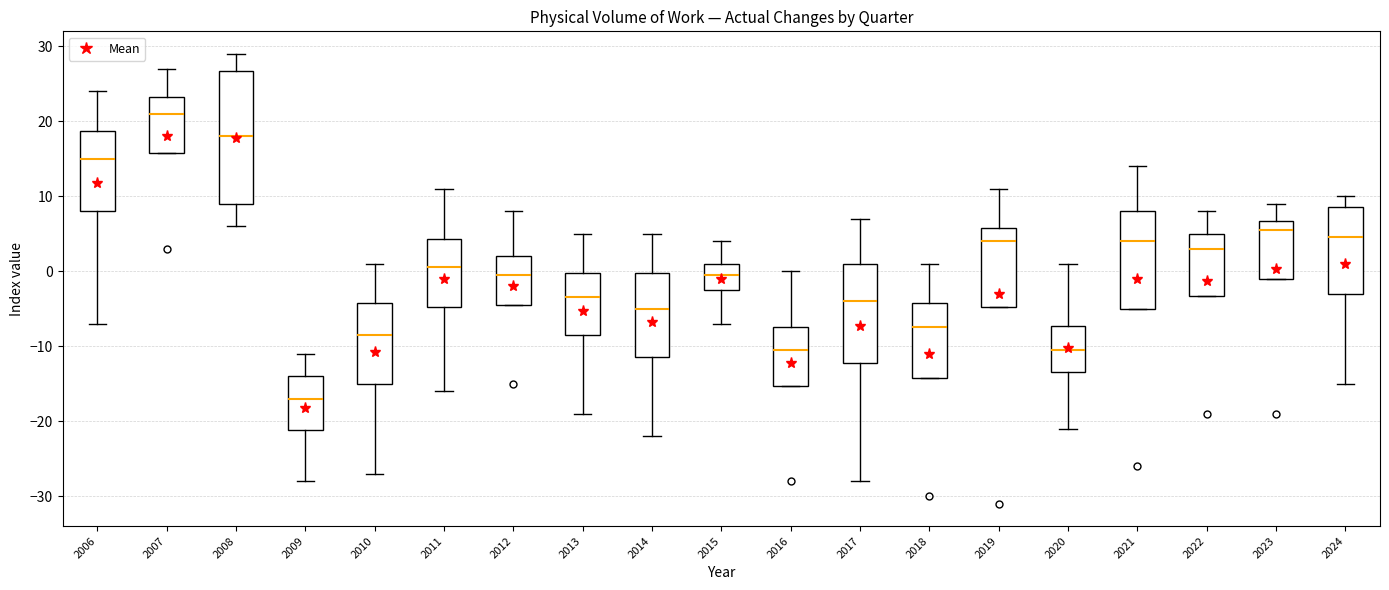

Where is the lower edge of the box at x = 2019 on the y-axis? The values are not printed on the chart, so give them approximately, as read against the axis.

-5